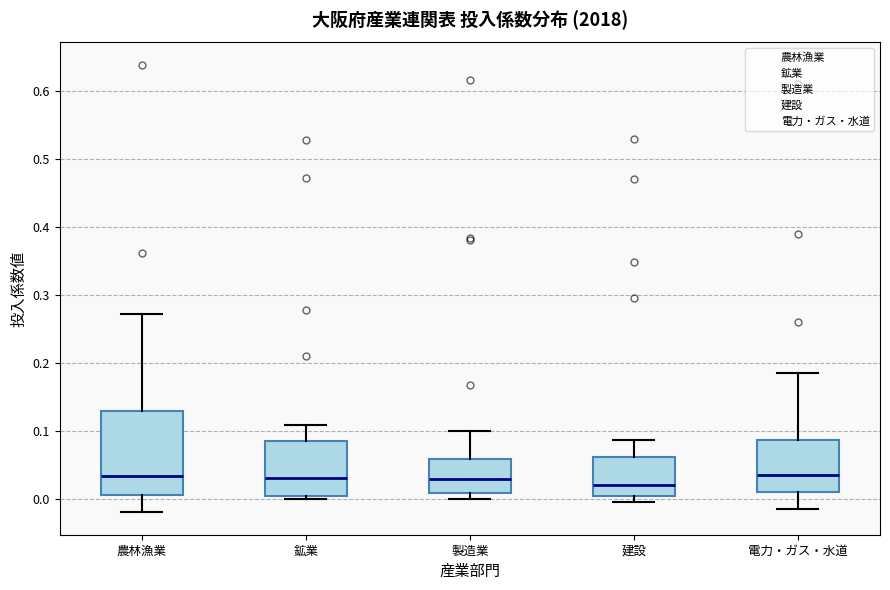

Comparing the boxes themselves (not the whiskers), which one is the tallest?

農林漁業